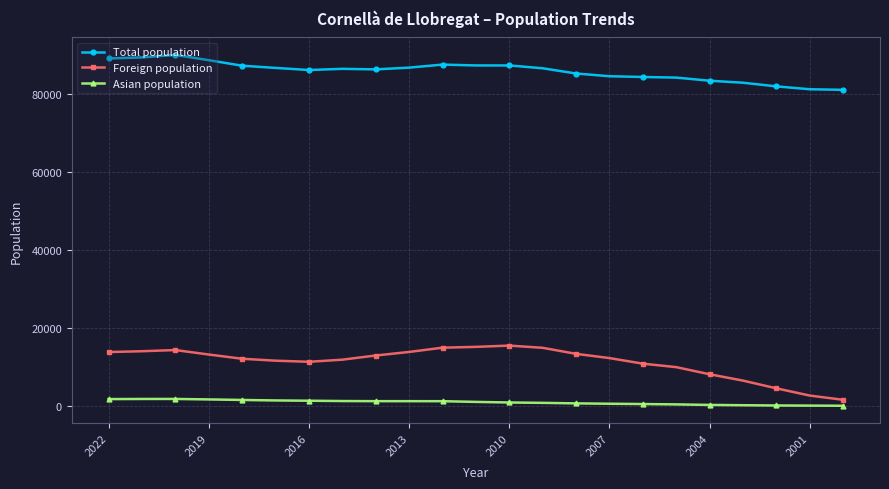

How many values in the Total population series are below 86376?

11